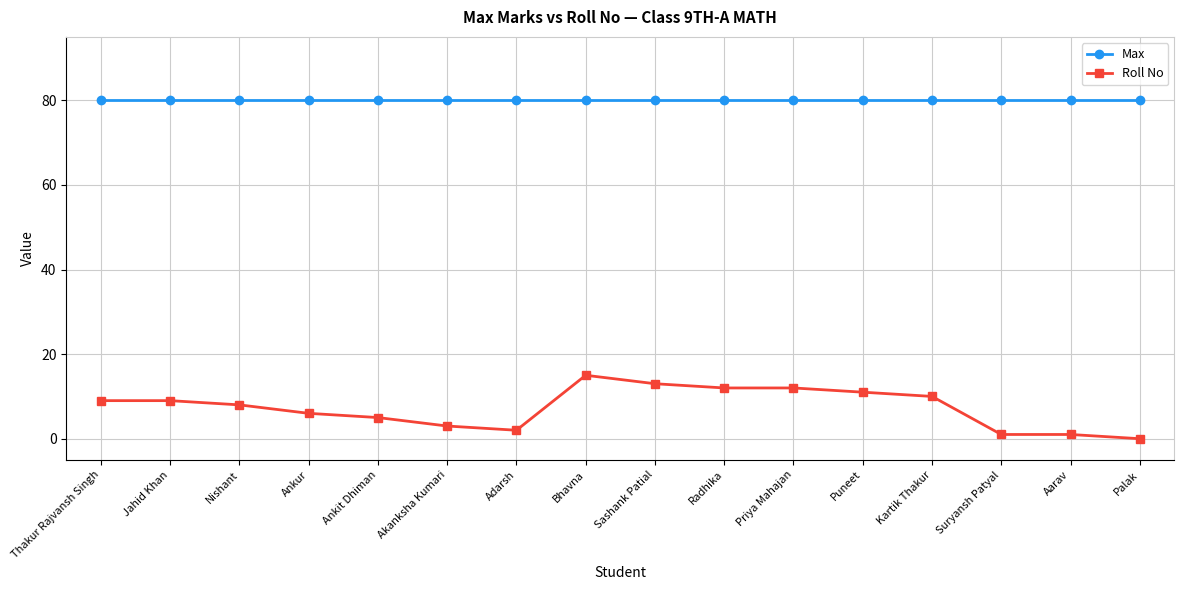

Where is the first local minimum for Roll No?

Adarsh